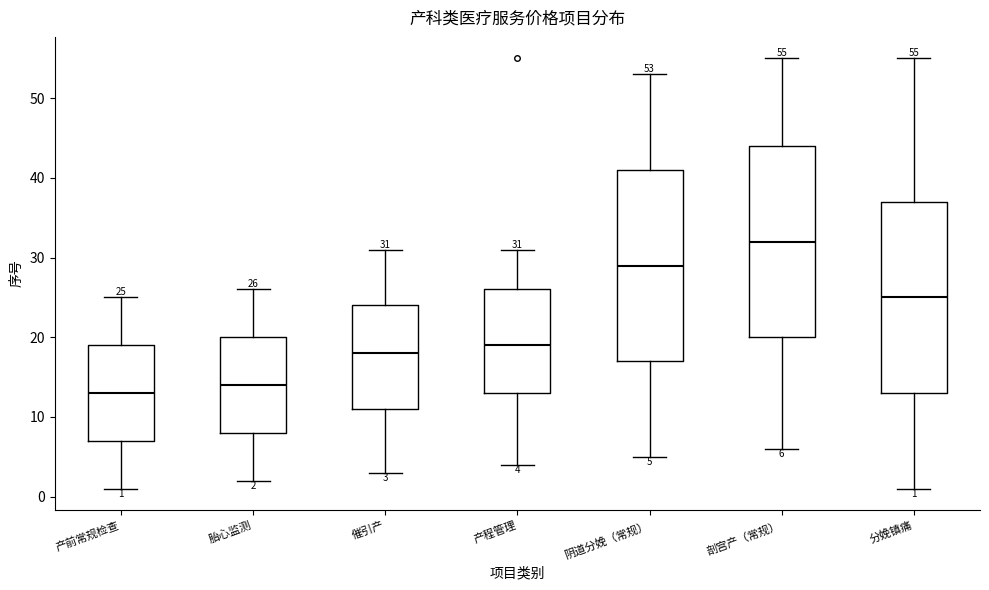

Which box's median line is the lowest?

产前常规检查